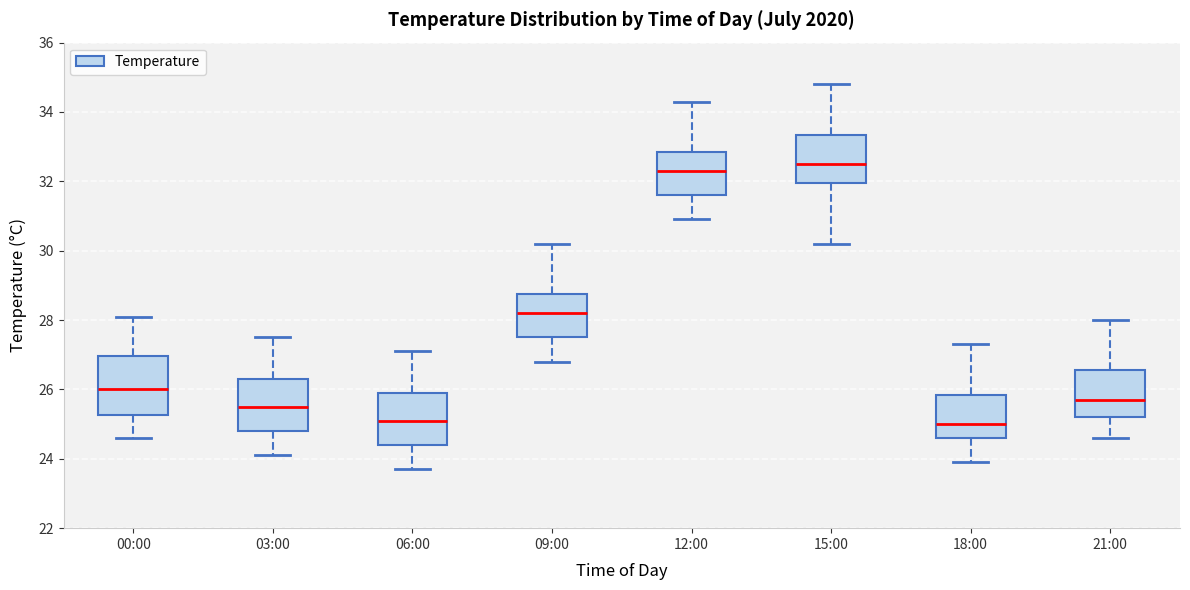

Reading left to right, read every box against the y-axis: the position of its median line, the range the box covers, and the ends of its whiskers. The values are not printed on the chart, so give them approximately, as read against the axis.

00:00: median 26.0, box 25.2 to 27.0, whiskers 24.6 to 28.2
03:00: median 25.6, box 24.8 to 26.4, whiskers 24.2 to 27.6
06:00: median 25.2, box 24.4 to 26.0, whiskers 23.8 to 27.2
09:00: median 28.2, box 27.6 to 28.8, whiskers 26.8 to 30.2
12:00: median 32.4, box 31.6 to 32.8, whiskers 31.0 to 34.4
15:00: median 32.6, box 32.0 to 33.4, whiskers 30.2 to 34.8
18:00: median 25.0, box 24.6 to 25.8, whiskers 24.0 to 27.4
21:00: median 25.8, box 25.2 to 26.6, whiskers 24.6 to 28.0